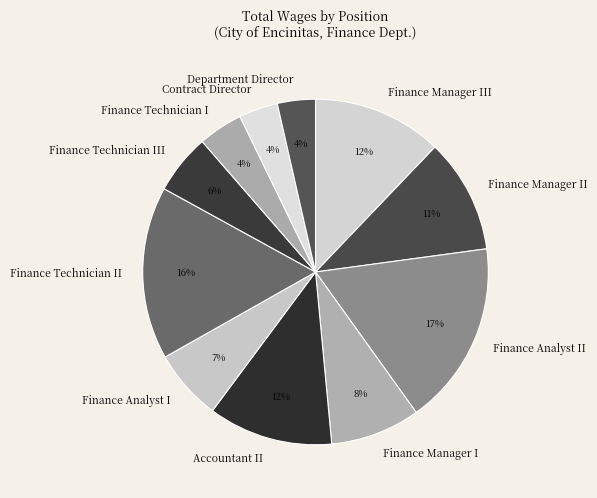

To the nearest percent, what portion does Finance Analyst I represent?

7%